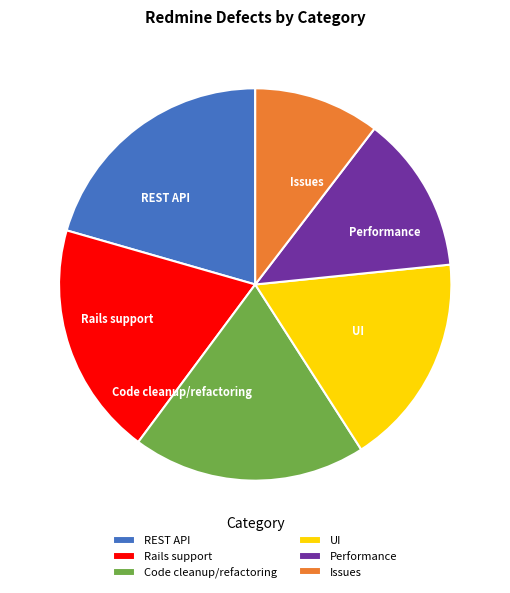

Does REST API account for over 50% of the chart?

No